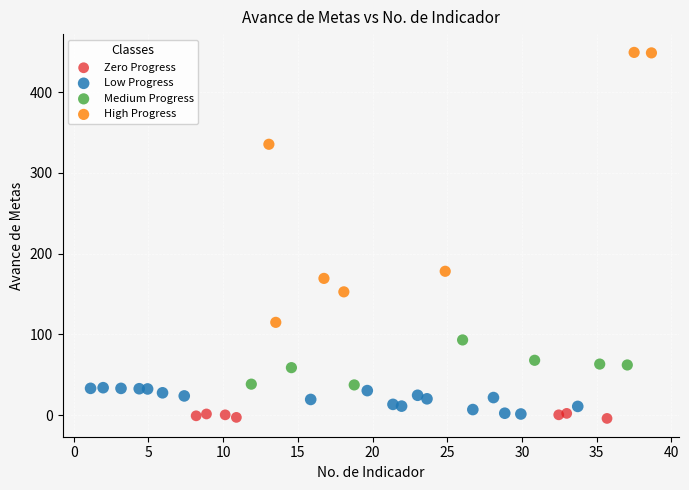

Which series has the widest spread of Y values?

High Progress